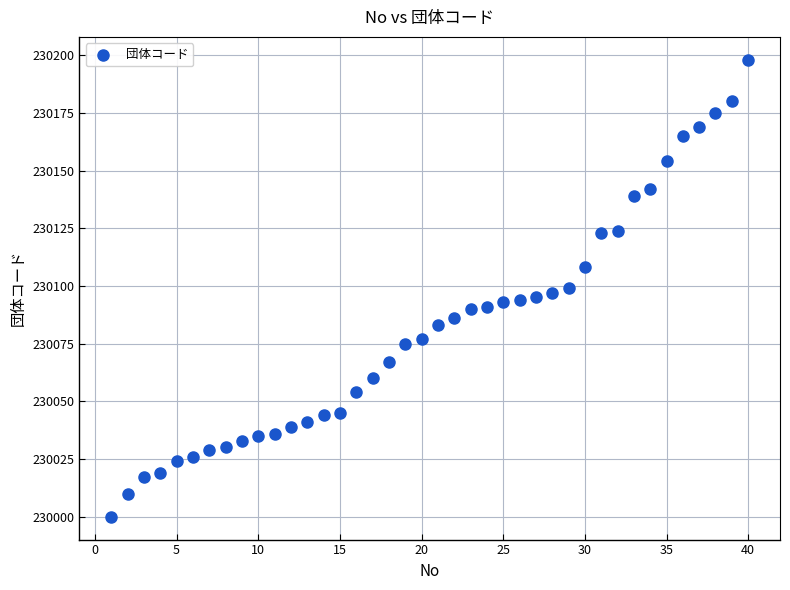

What is the range of Y values (max minus min)?

198